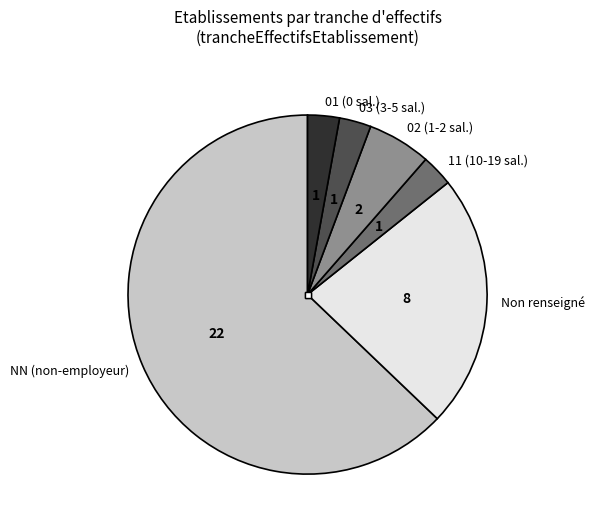

Is it true that 02 (1-2 sal.) is 6% of the pie?

True